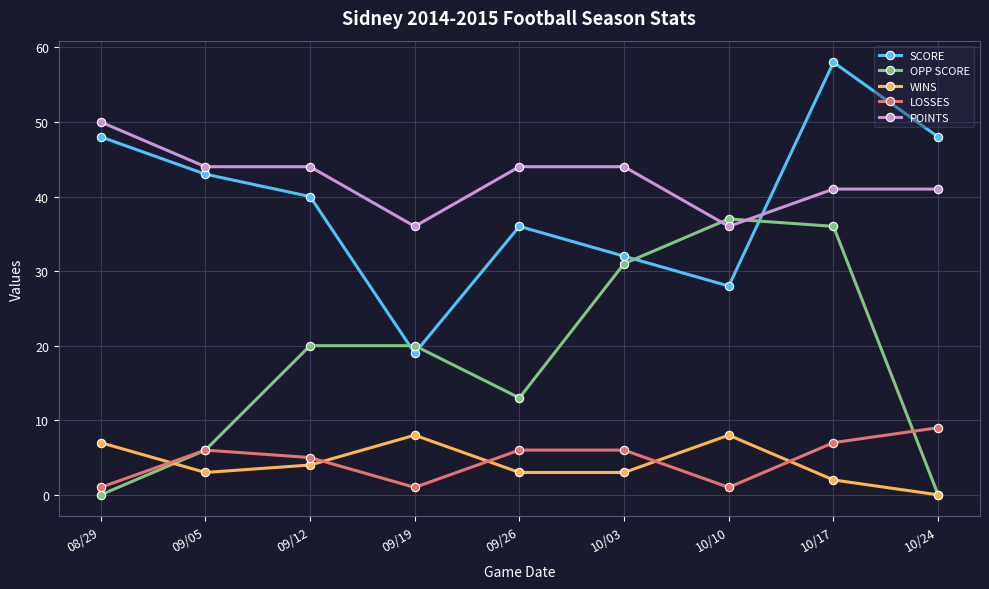

What is the sum of the SCORE values at 08/29 and 10/17?

106